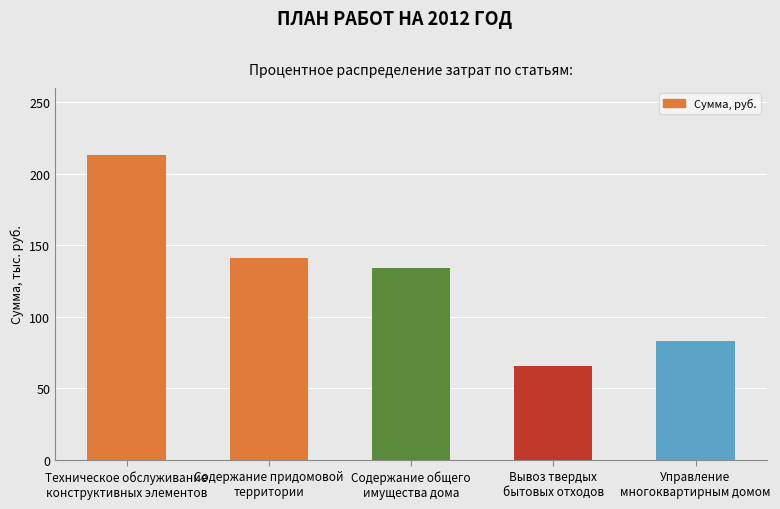

Reading right to left, extract all data points from this chart.

83446.2	65366.2	133977.5	140931.4	213251.4